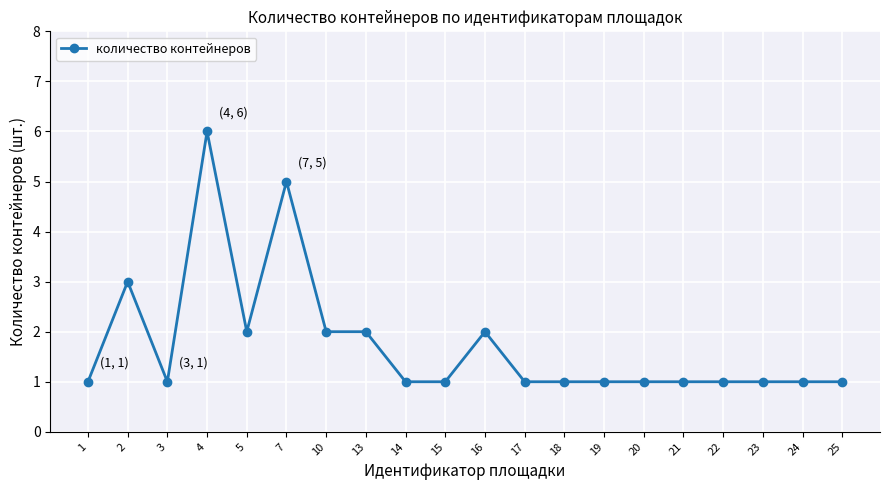

What is the sum of all values?

35